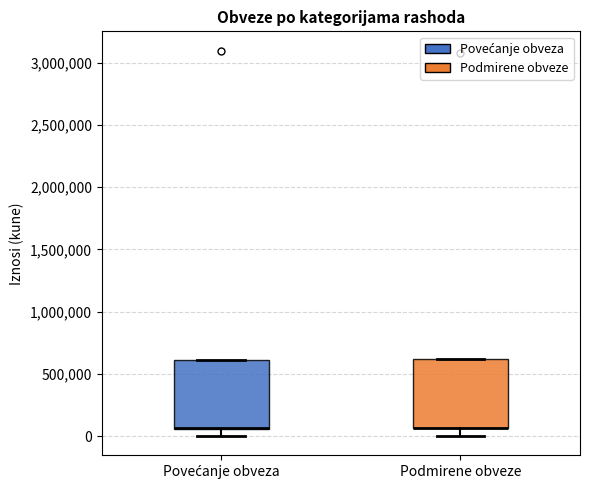

Reading left to right, transcribe this box plot: for each box, give where its median line is, the range the box spans, and where its two whiskers end, as read against the y-axis. The values are not printed on the chart, so give them approximately, as read against the axis.

Povećanje obveza: median 50000 (drawn on the box's lower edge), box 50000 to 600000, whiskers 0 to 600000
Podmirene obveze: median 50000 (drawn on the box's lower edge), box 50000 to 600000, whiskers 0 to 600000